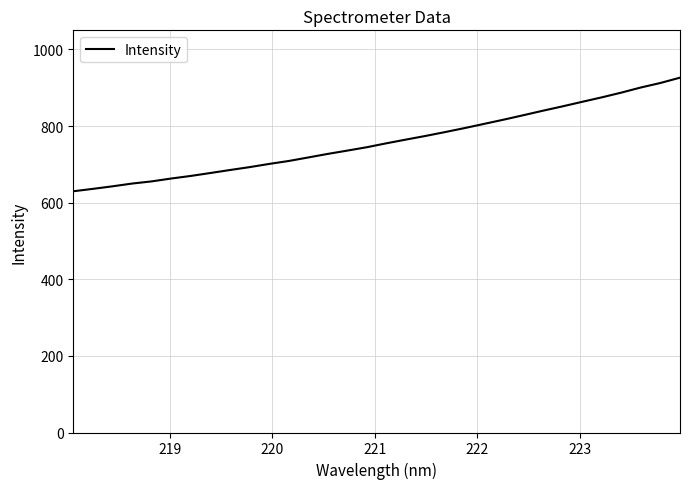

What is the smallest value displayed?

629.9